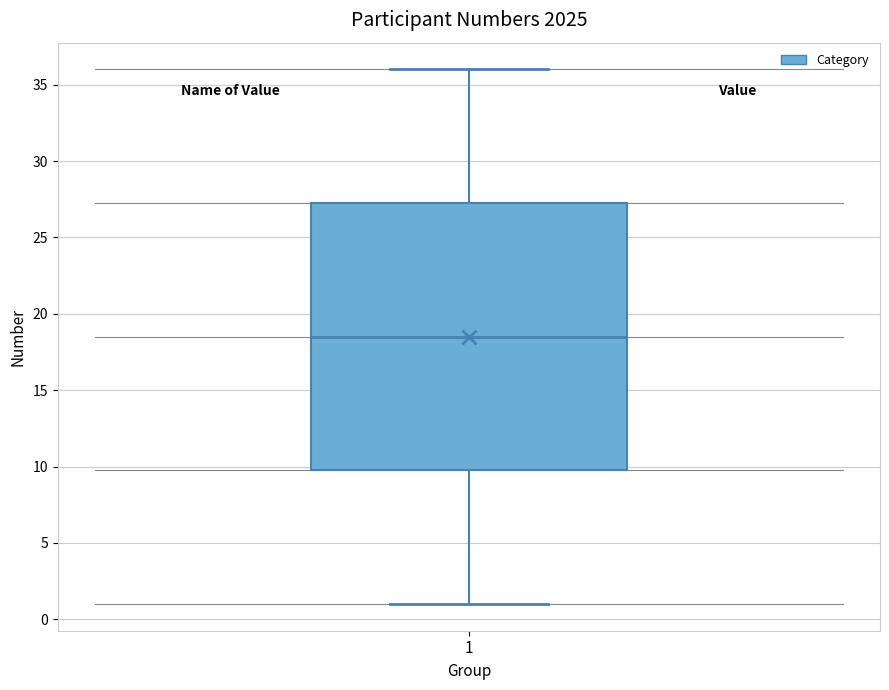

Read this box plot against the y-axis: the position of the median line, the range covered by the box, and the ends of both whiskers. The values are not printed on the chart, so give them approximately, as read against the axis.

median 18.5, box 10.0 to 27.5, whiskers 1.0 to 36.0